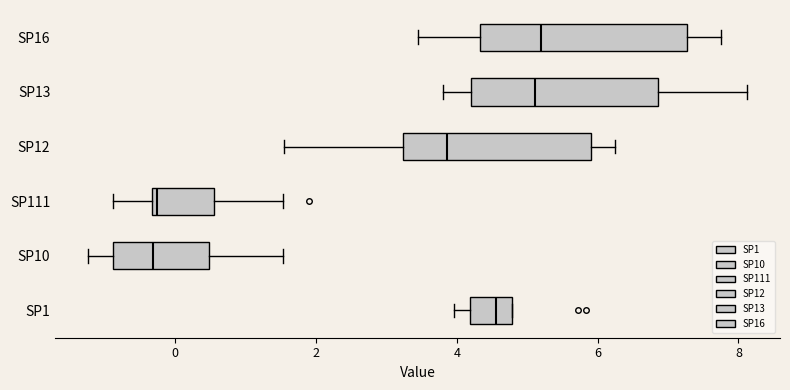

Reading bottom to top, transcribe this box plot: for each box, give where its median line is, the range the box spans, and where its two whiskers end, as read against the x-axis. The values are not printed on the chart, so give them approximately, as read against the axis.

SP1: median 4.6, box 4.2 to 4.8, whiskers 4.0 to 4.8
SP10: median -0.4, box -0.8 to 0.4, whiskers -1.2 to 1.6
SP111: median -0.2, box -0.4 to 0.6, whiskers -0.8 to 1.6
SP12: median 3.8, box 3.2 to 6.0, whiskers 1.6 to 6.2
SP13: median 5.2, box 4.2 to 6.8, whiskers 3.8 to 8.2
SP16: median 5.2, box 4.4 to 7.2, whiskers 3.4 to 7.8